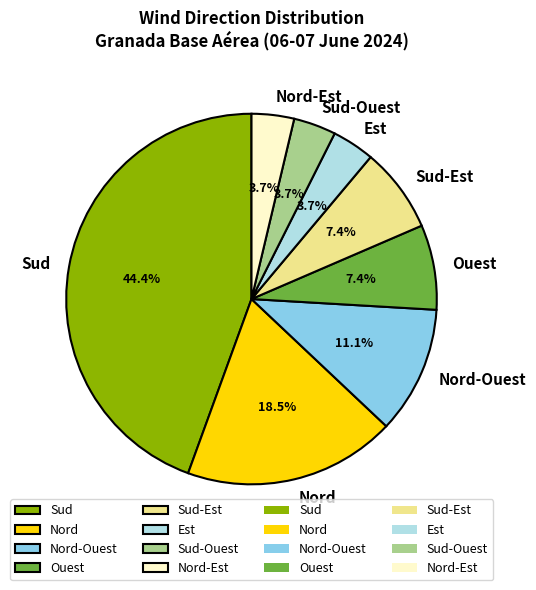

Which slice is the largest?

Sud